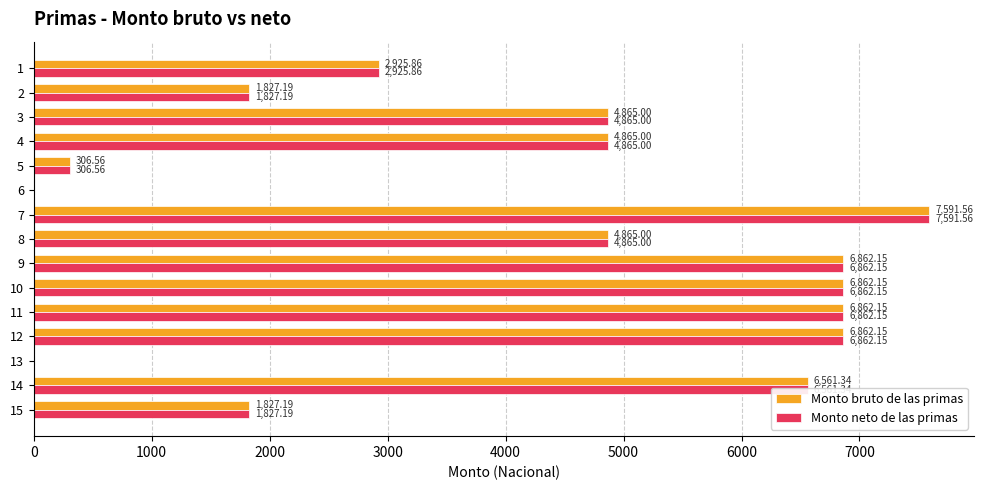

What is the sum of all Monto bruto de las primas values?

63083.3